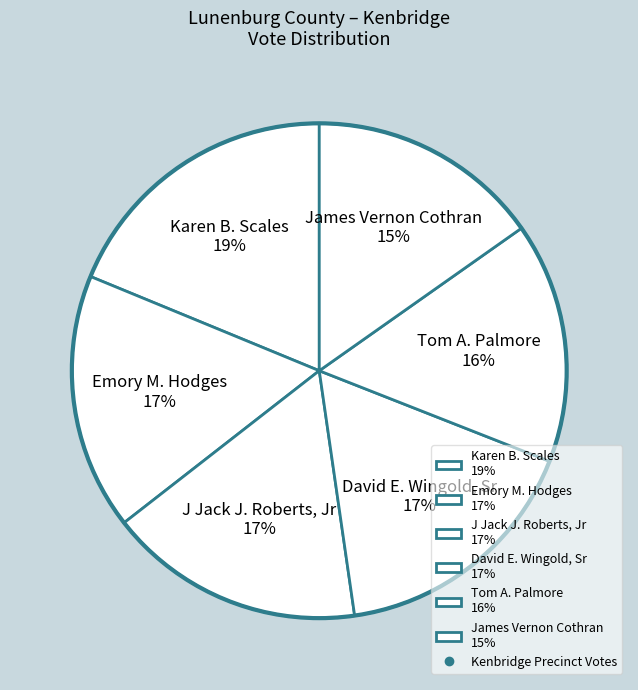

Is Tom A. Palmore the majority of the pie?

No